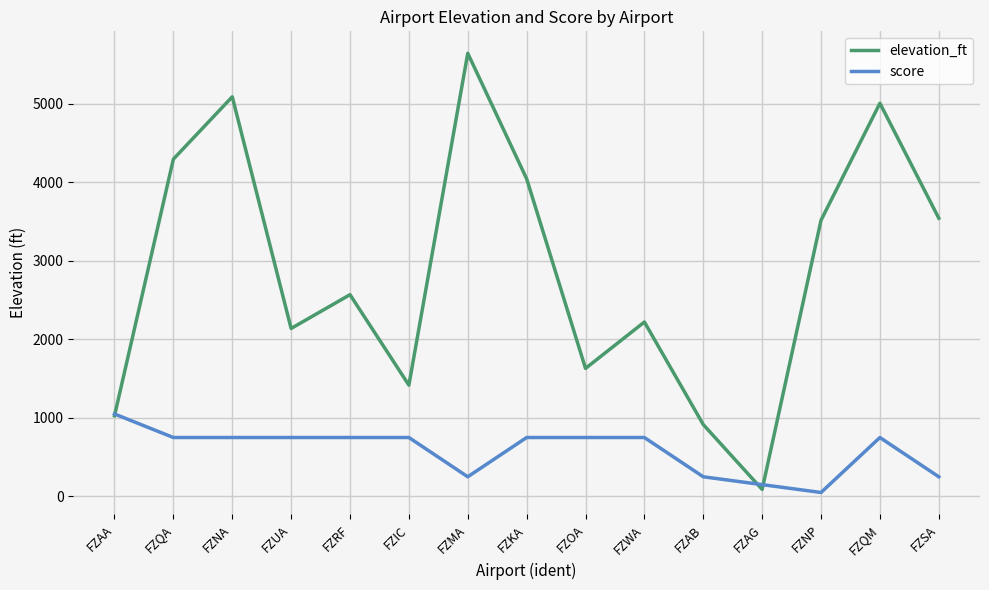

What is the average value of the score series?

583